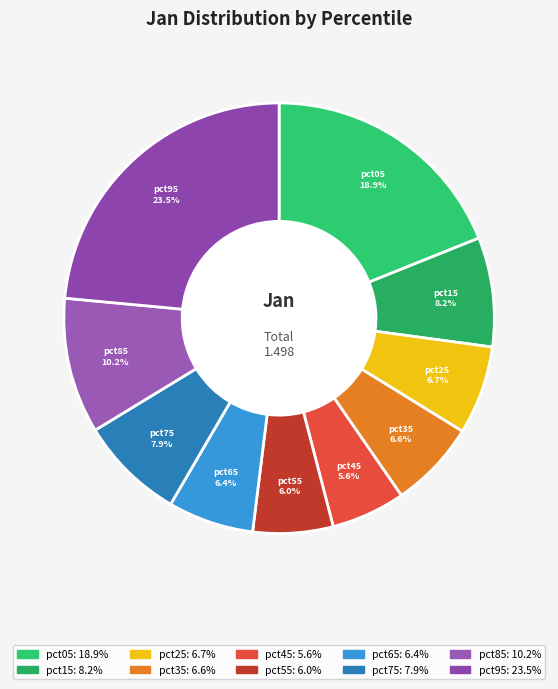

Combined, do pct25 and pct35 account for over 50%?

No